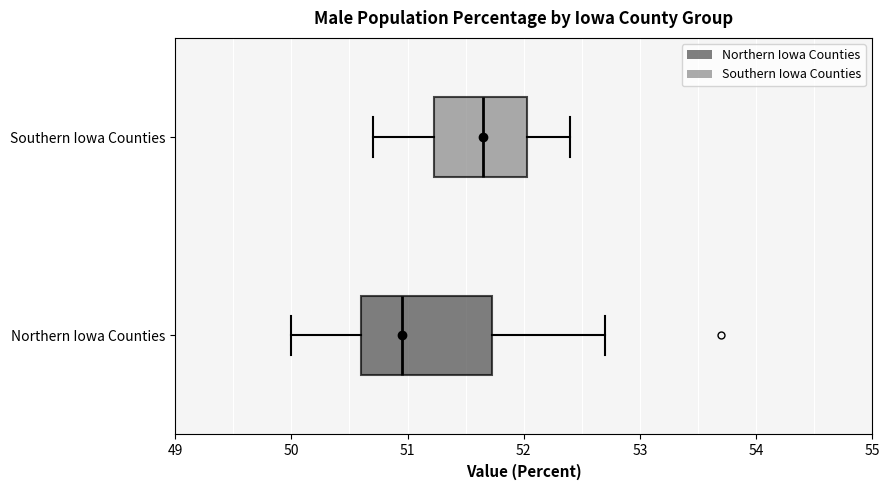

Reading bottom to top, read every box against the x-axis: the position of its median line, the range the box covers, and the ends of its whiskers. The values are not printed on the chart, so give them approximately, as read against the axis.

Northern Iowa Counties: median 51.0, box 50.6 to 51.7, whiskers 50.0 to 52.7
Southern Iowa Counties: median 51.7, box 51.2 to 52.0, whiskers 50.7 to 52.4